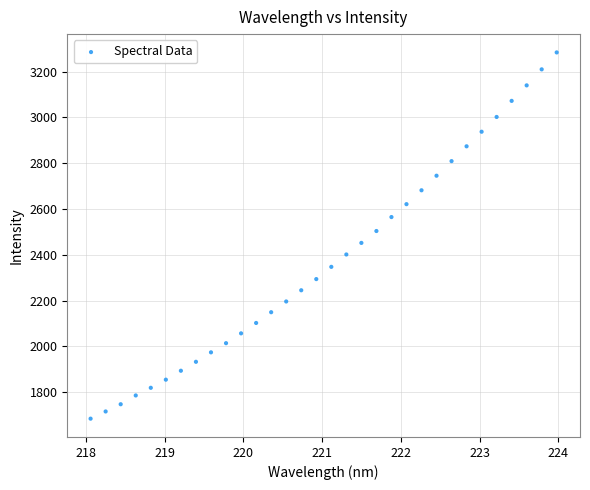

What is the range of X values (max minus min)?

5.9